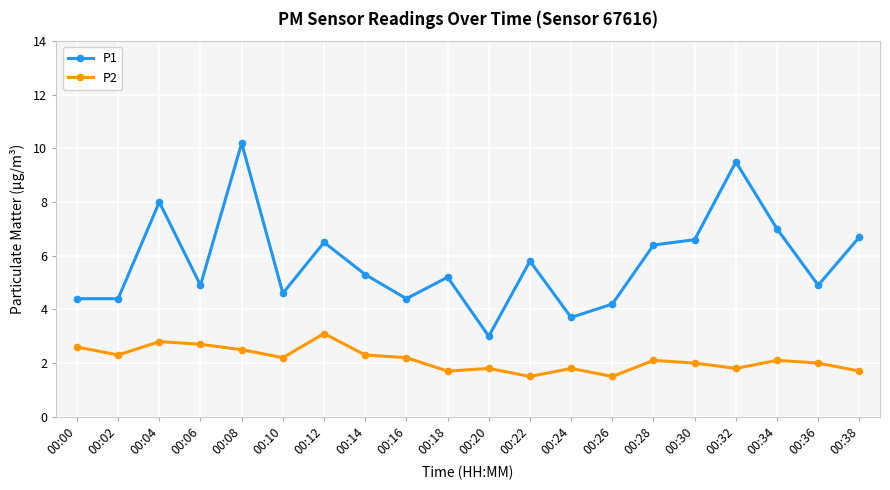

Is the value of P2 at 00:24 greater than the value of P1 at 00:36?

No